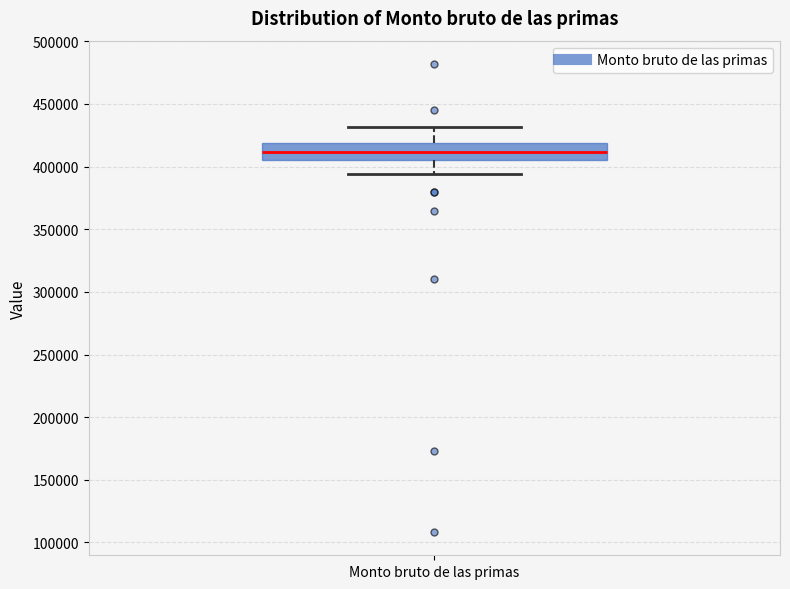

Read this box plot against the y-axis: the position of the median line, the range covered by the box, and the ends of both whiskers. The values are not printed on the chart, so give them approximately, as read against the axis.

median 410000, box 405000 to 420000, whiskers 395000 to 430000